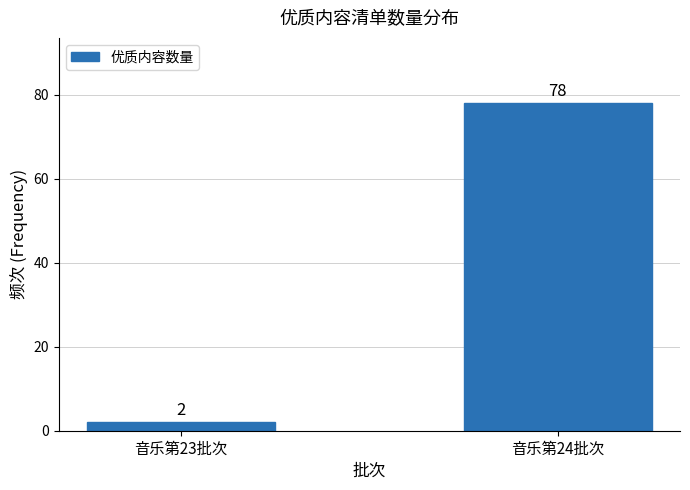

Reading left to right, transcribe all the data shown in this chart.

2	78